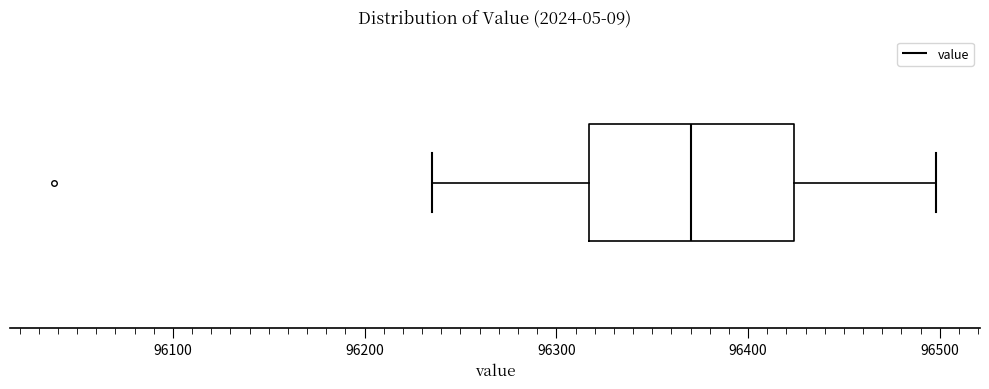

Transcribe this box plot: give where the median line is, the range the box spans, and where the two whiskers end, as read against the x-axis. The values are not printed on the chart, so give them approximately, as read against the axis.

median 96370, box 96320 to 96420, whiskers 96240 to 96500